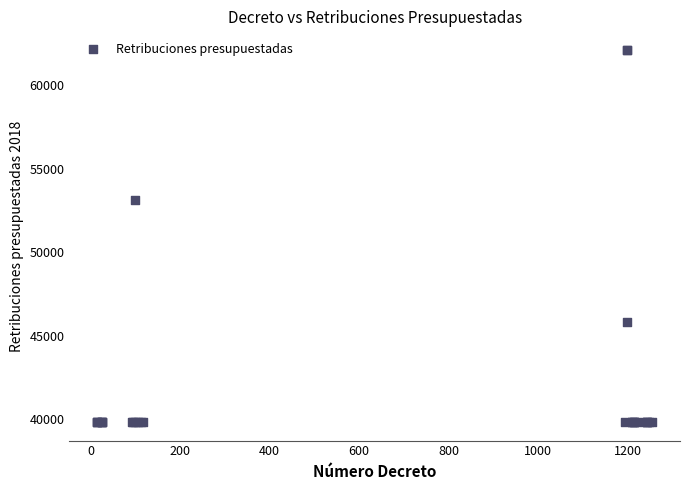

What Y value in the scatter plot is closest to 50981?

53160.8